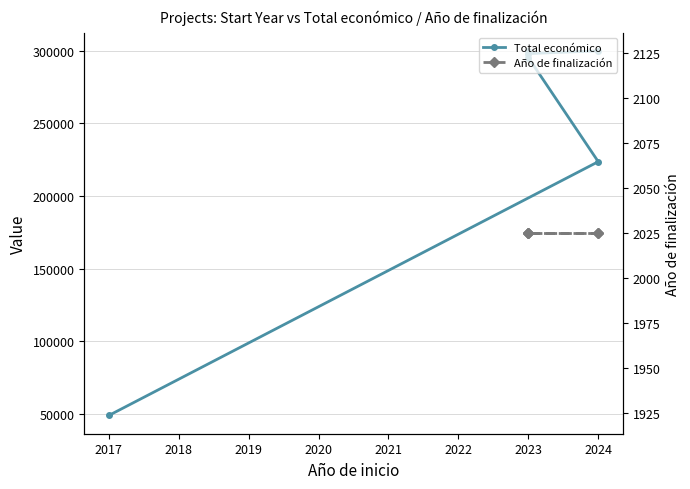

True or false: Total económico and Año de finalización intersect in this chart.

False